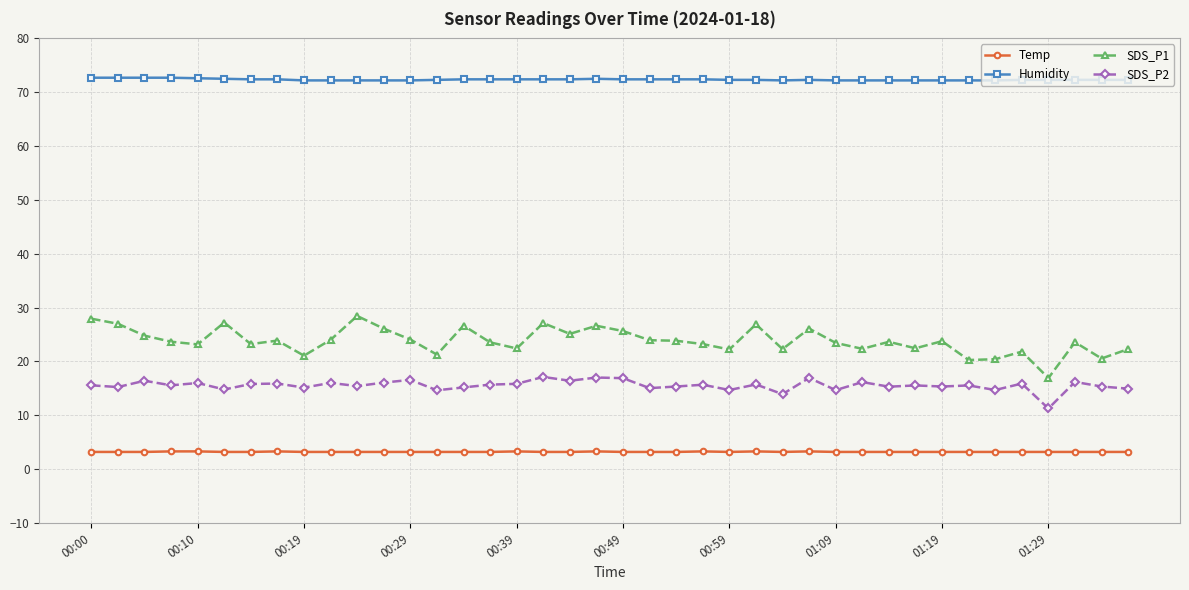

What is the value of the Humidity point at the 37th from the left?

72.3